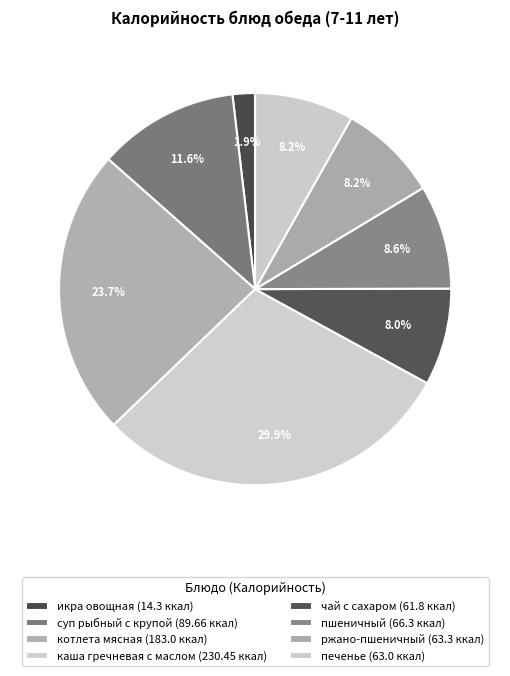

What is the change in value from суп рыбный с крупой to котлета мясная?

+93.3